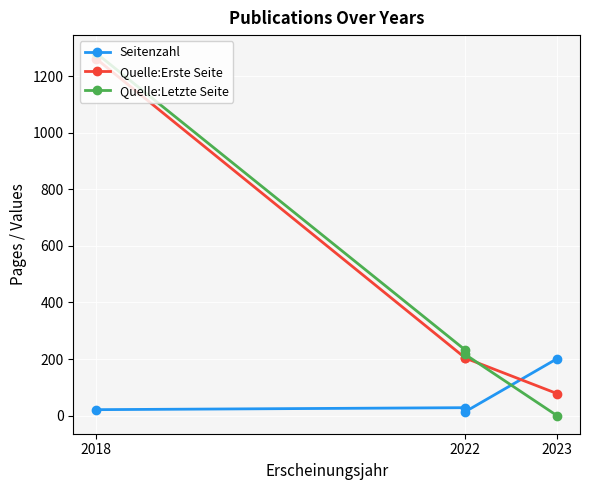

Is the value of Quelle:Erste Seite at 2022 greater than the value of Seitenzahl at 2018?

Yes